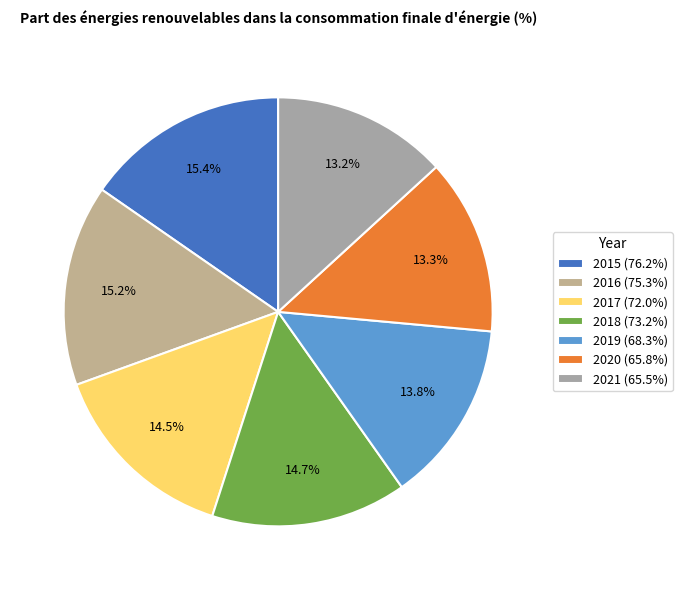

Approximately how many times larger is the value at 2015 compared to 2018?

1.0